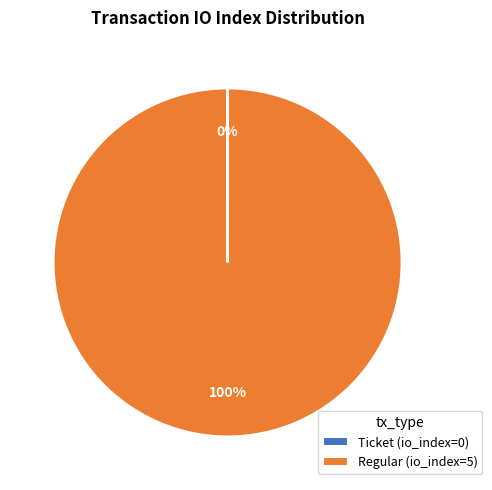

Is there a majority slice in this chart?

Yes